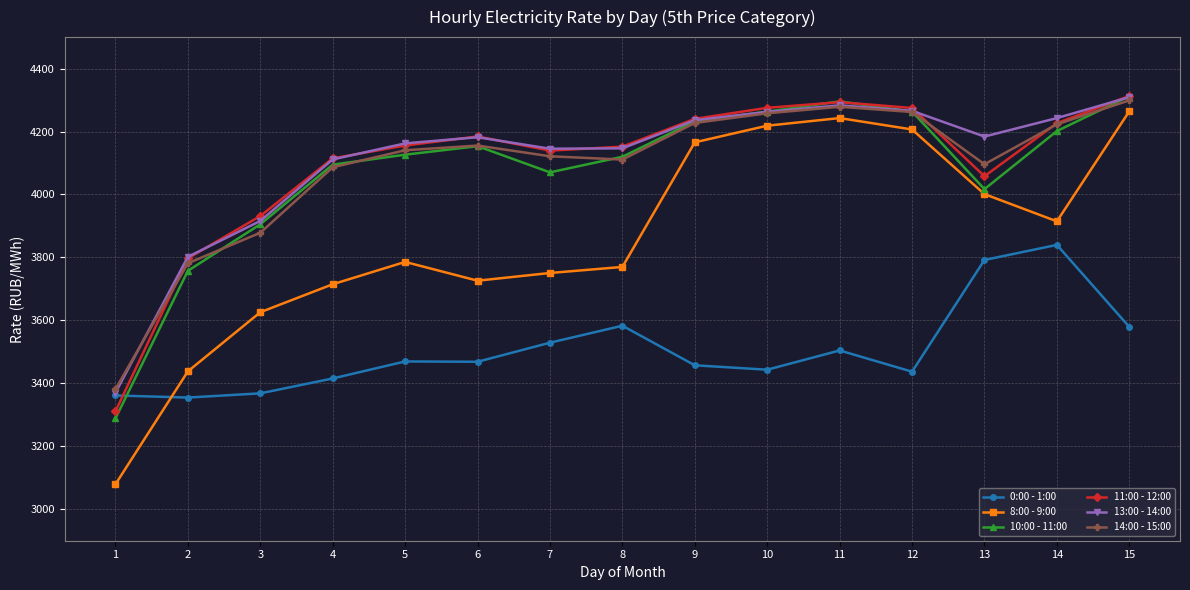

Between 11 and 12, which series saw the biggest shift?

0:00 - 1:00